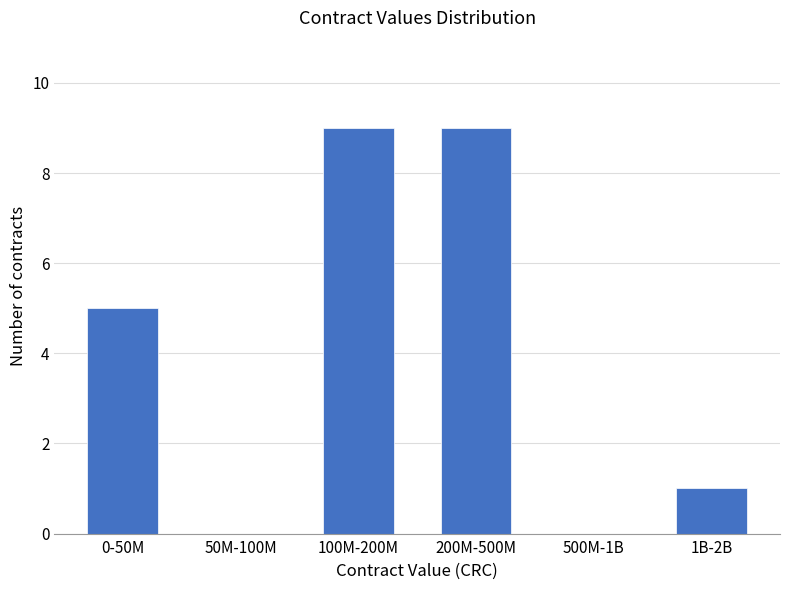

Reading left to right, what are all the values shown in this chart?

0-50M=5	50M-100M=0	100M-200M=9	200M-500M=9	500M-1B=0	1B-2B=1